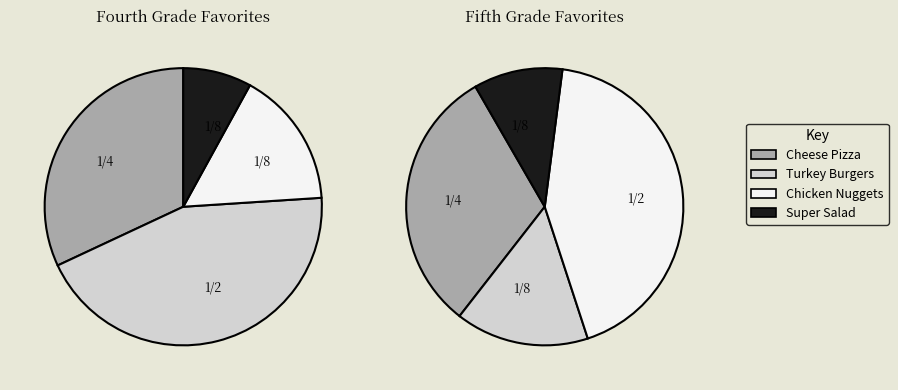

Is it true that Edgar Knapp Letters (Ms2002-015) is 63% of the pie?

False